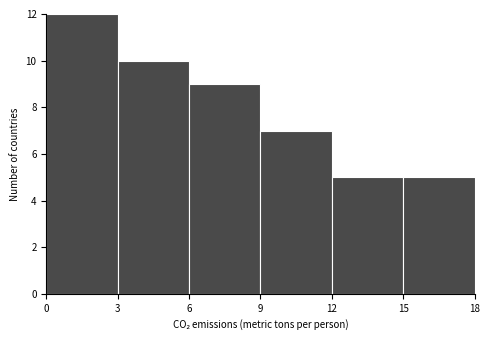

Reading left to right, transcribe this chart: for each bar, give the range it covers on the x-axis and its height. The values are not printed on the chart, so give them approximately, as read against the axis.

0 to 3: 12
3 to 6: 10
6 to 9: 9
9 to 12: 7
12 to 15: 5
15 to 18: 5